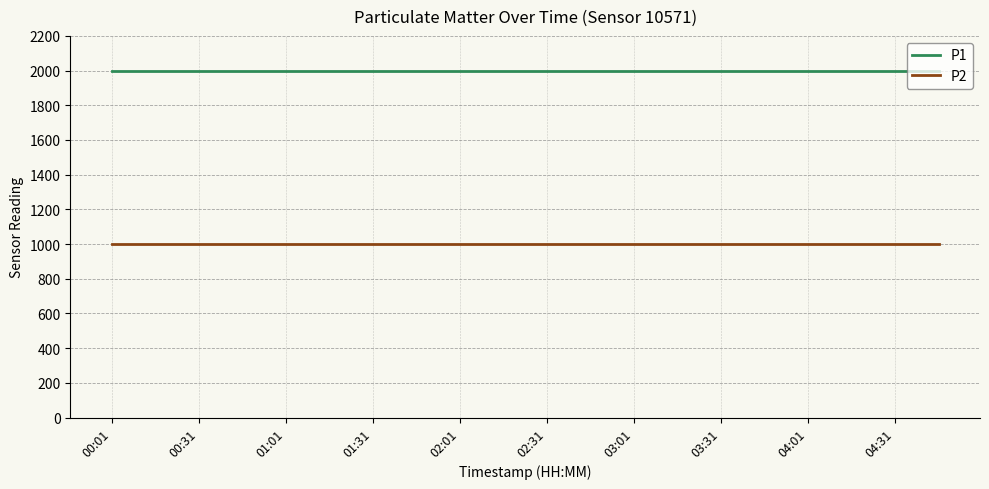

List the series in order of their overall mean, highest first.

P1, P2